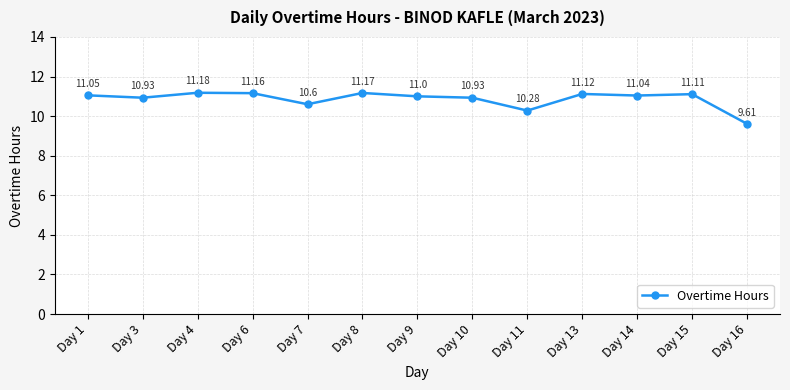

Where is the first local minimum?

Day 3